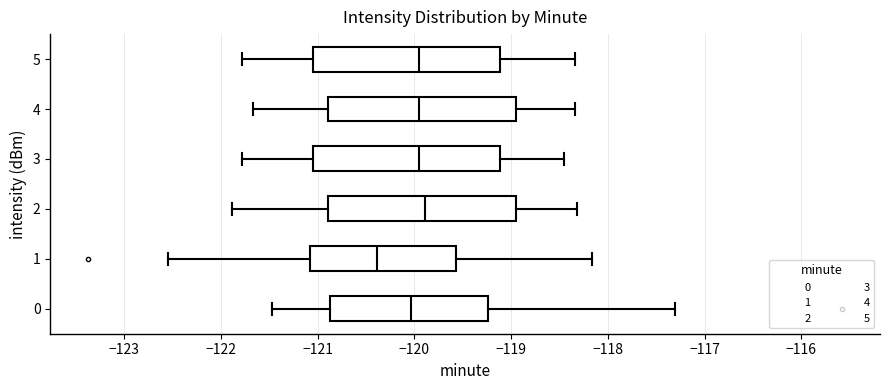

Which box has the furthest to the left median line?

1